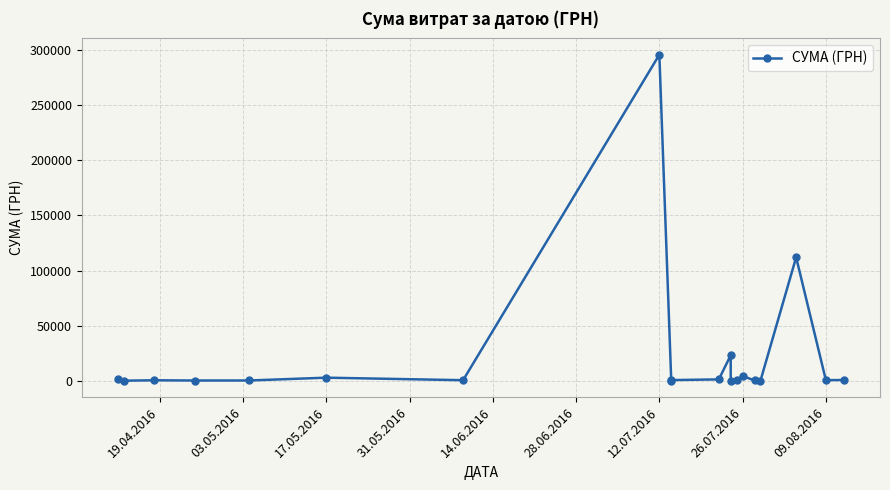

What is the maximum value shown in the chart?

295638.6